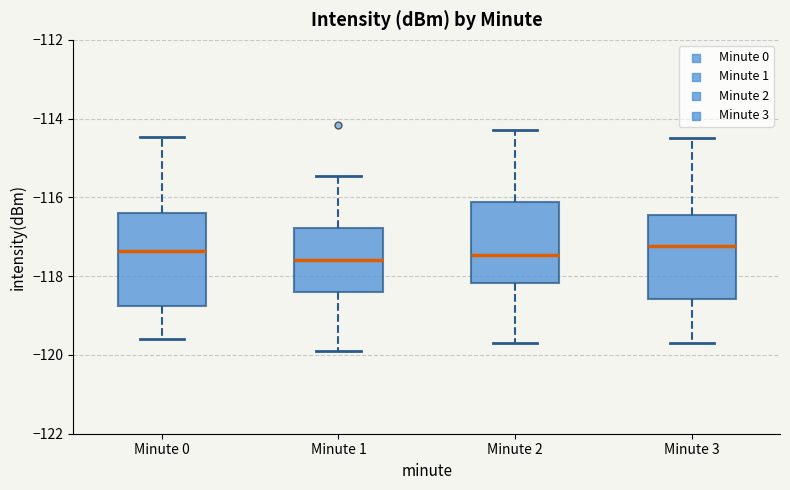

Reading left to right, read every box against the y-axis: the position of its median line, the range the box covers, and the ends of its whiskers. The values are not printed on the chart, so give them approximately, as read against the axis.

Minute 0: median -117.4, box -118.8 to -116.4, whiskers -119.6 to -114.4
Minute 1: median -117.6, box -118.4 to -116.8, whiskers -119.8 to -115.4
Minute 2: median -117.4, box -118.2 to -116.2, whiskers -119.6 to -114.2
Minute 3: median -117.2, box -118.6 to -116.4, whiskers -119.8 to -114.4